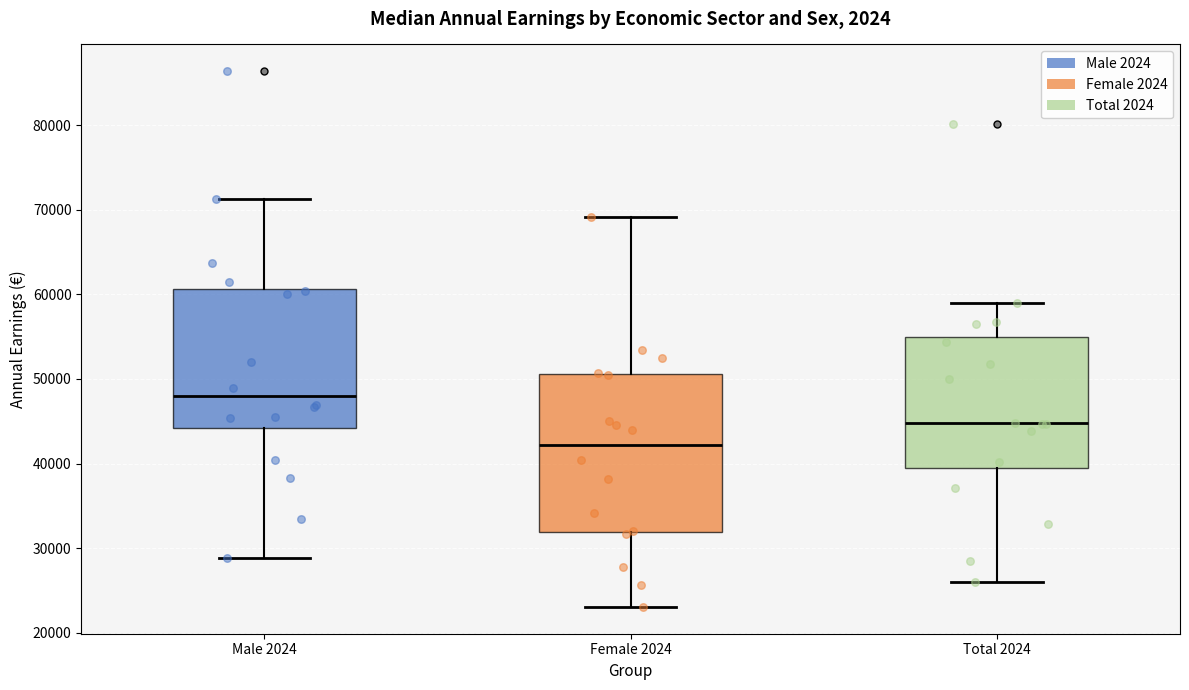

Which box has the lowest median line?

Female 2024